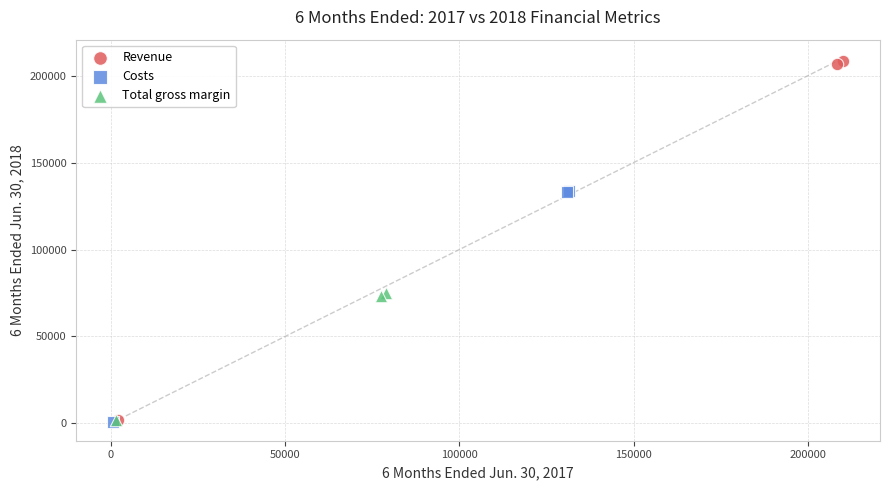

Which series reaches the maximum Y coordinate?

Revenue